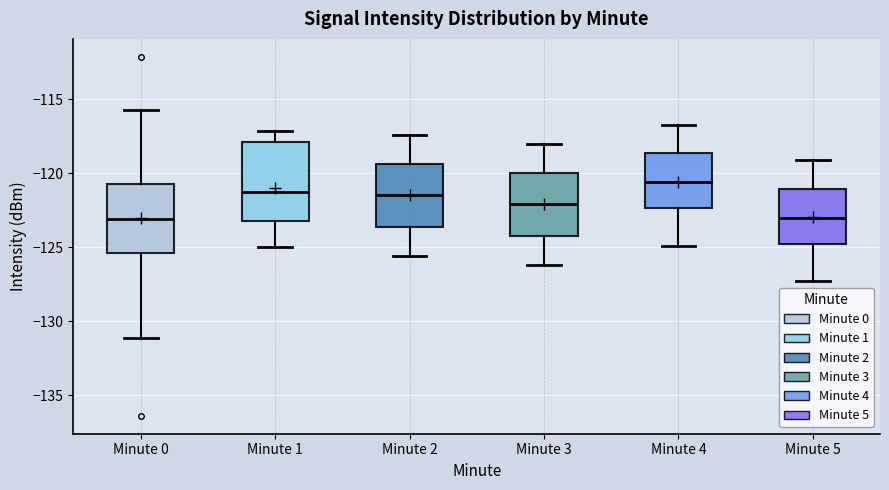

Where does the median line of the box for Minute 3 sit on the y-axis? The values are not printed on the chart, so give them approximately, as read against the axis.

-122.0